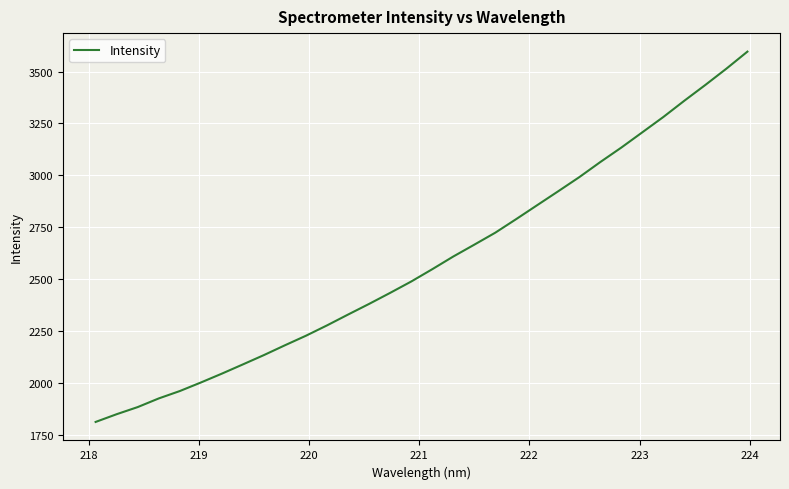

What is the smallest value displayed?

1813.4